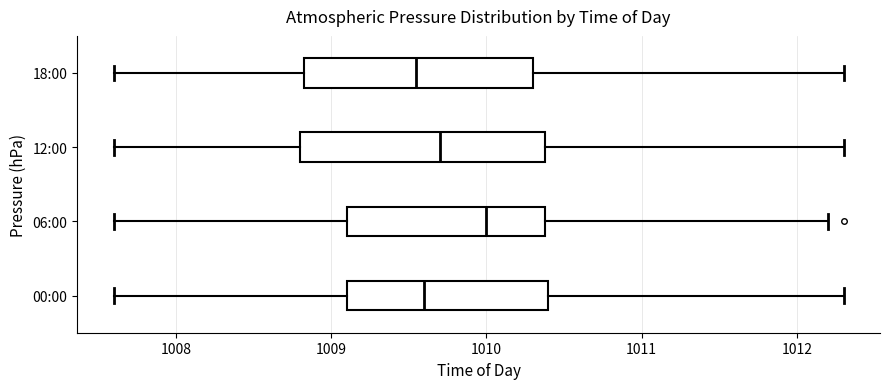

Reading bottom to top, read every box against the x-axis: the position of its median line, the range the box covers, and the ends of its whiskers. The values are not printed on the chart, so give them approximately, as read against the axis.

00:00: median 1009.6, box 1009.1 to 1010.4, whiskers 1007.6 to 1012.3
06:00: median 1010.0, box 1009.1 to 1010.4, whiskers 1007.6 to 1012.2
12:00: median 1009.7, box 1008.8 to 1010.4, whiskers 1007.6 to 1012.3
18:00: median 1009.6, box 1008.8 to 1010.3, whiskers 1007.6 to 1012.3